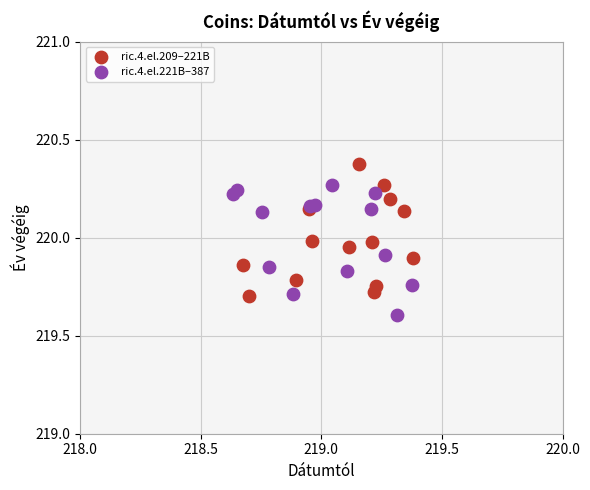

Which series contains the highest Y value?

ric.4.el.209–221B